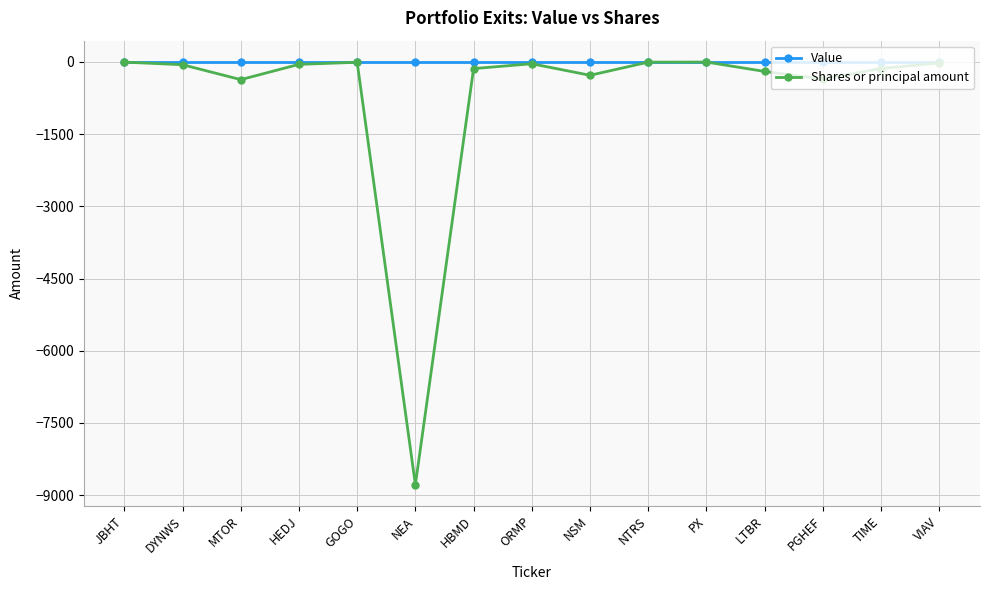

Rank the series at LTBR from lowest to highest value.

Shares or principal amount, Value